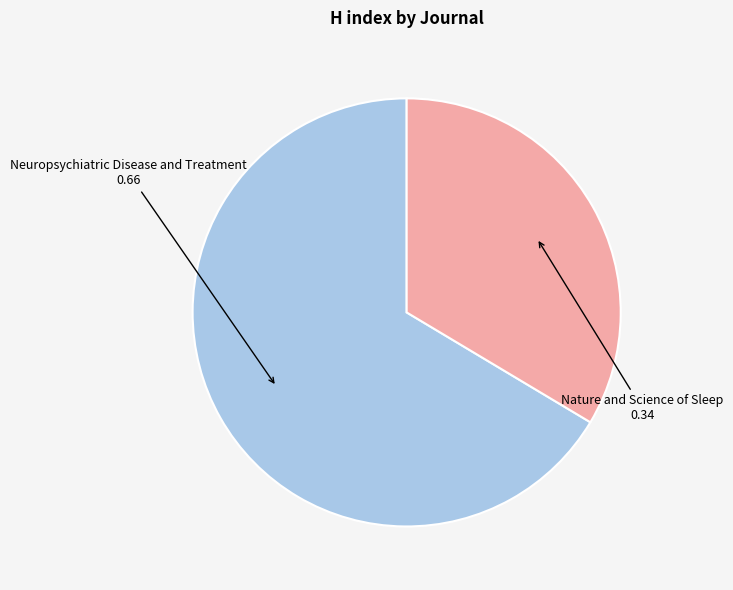

True or false: Neuropsychiatric Disease and Treatment accounts for 66% of the total.

True